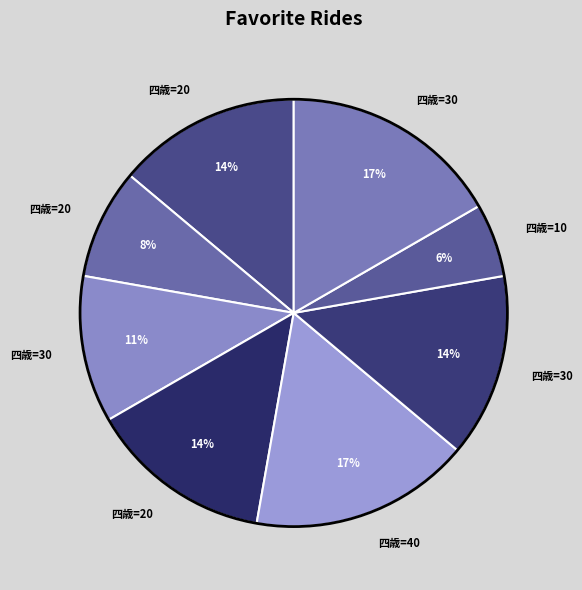

How many slices are in this pie chart?

8